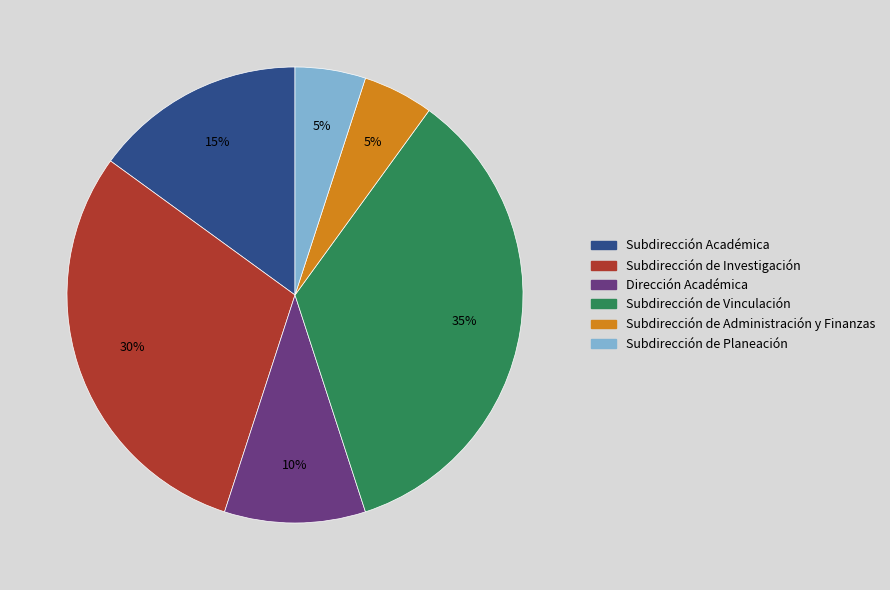

Is it true that Subdirección de Planeación is 11% of the pie?

False